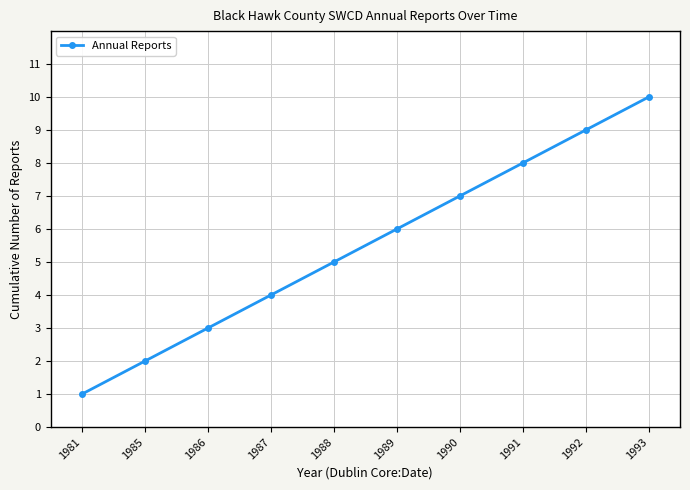

What is the maximum value shown in the chart?

10